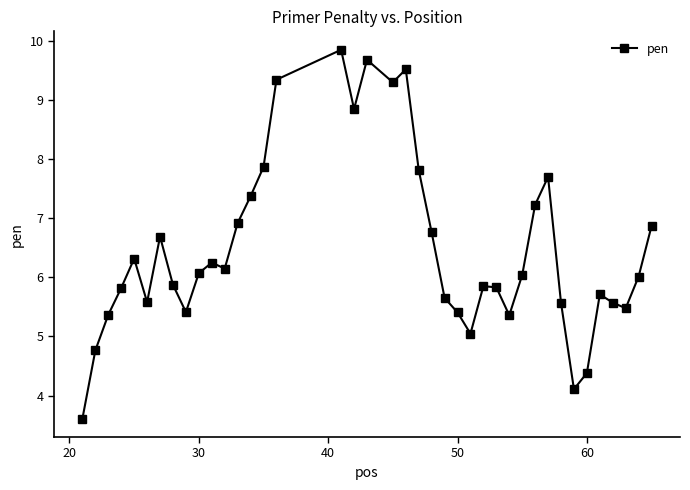

What is the value of the 3rd point from the left?

5.4